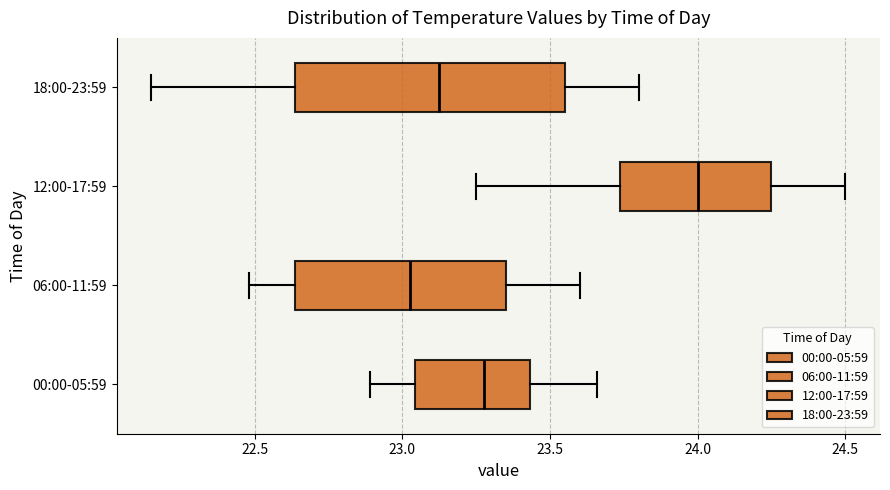

Reading bottom to top, read every box against the x-axis: the position of its median line, the range the box covers, and the ends of its whiskers. The values are not printed on the chart, so give them approximately, as read against the axis.

00:00-05:59: median 23.30, box 23.05 to 23.45, whiskers 22.90 to 23.65
06:00-11:59: median 23.05, box 22.65 to 23.35, whiskers 22.50 to 23.60
12:00-17:59: median 24.00, box 23.75 to 24.25, whiskers 23.25 to 24.50
18:00-23:59: median 23.15, box 22.65 to 23.55, whiskers 22.15 to 23.80